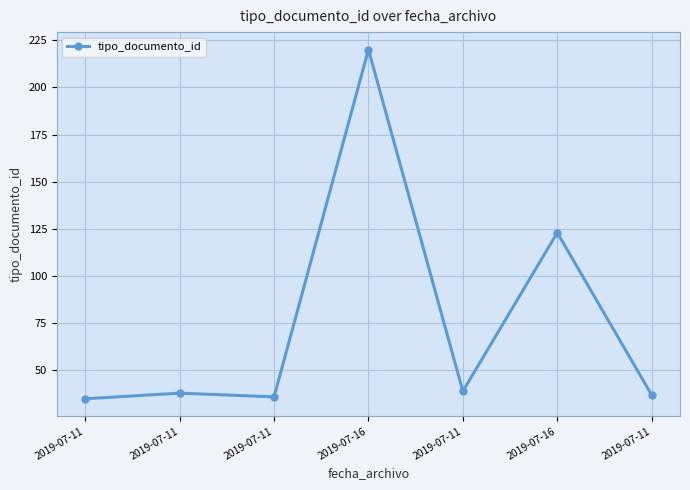

How many data points does each series have?

7